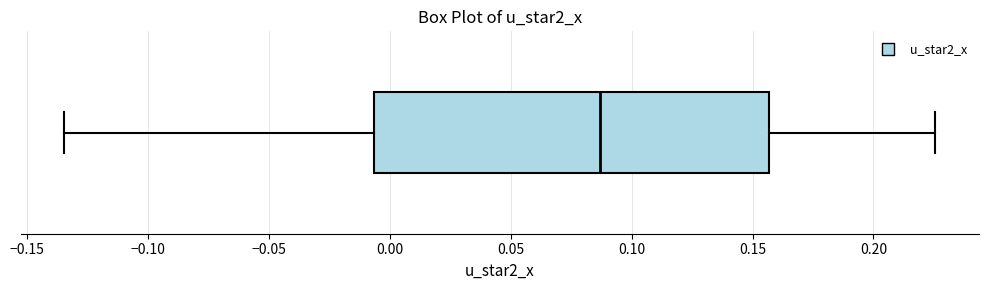

Where is the right edge of the box on the x-axis? The values are not printed on the chart, so give them approximately, as read against the axis.

0.155